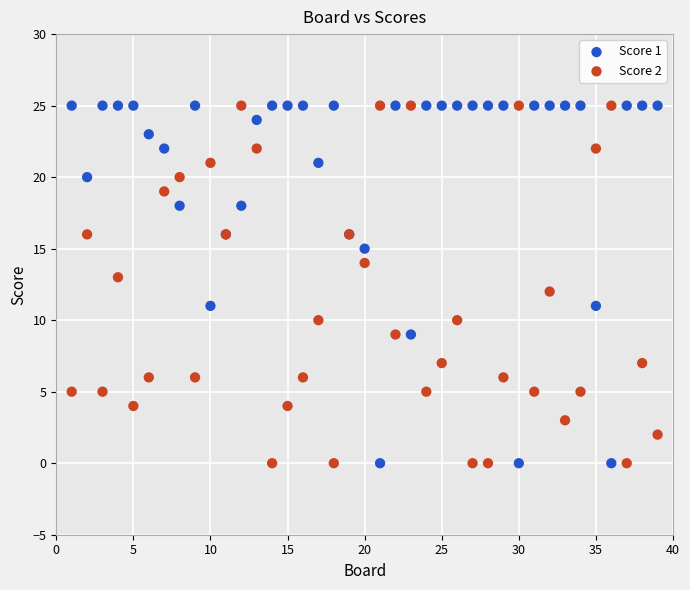

What is the X range (max minus min) for the scatter plot?

38